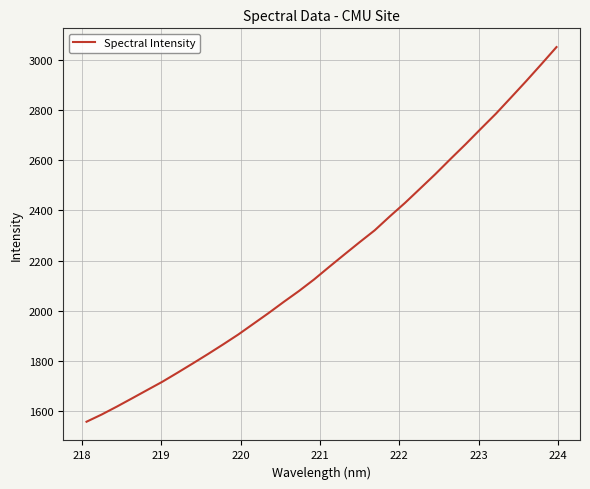

What is the difference between the maximum and minimum values?

1490.9